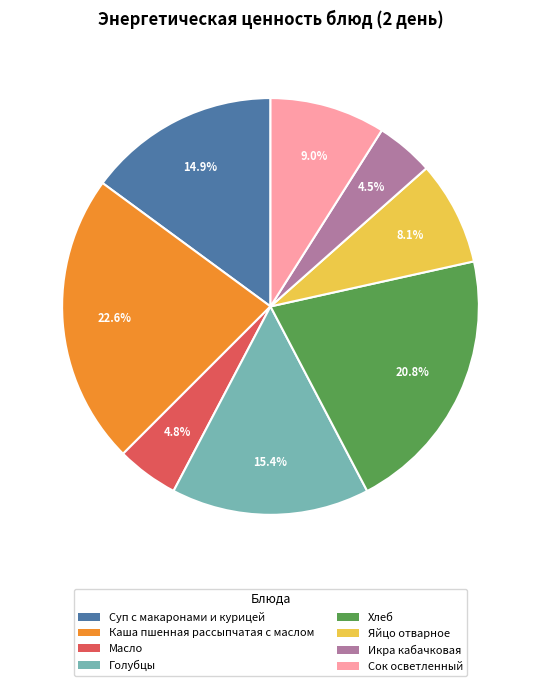

Count the number of slices in the pie.

8